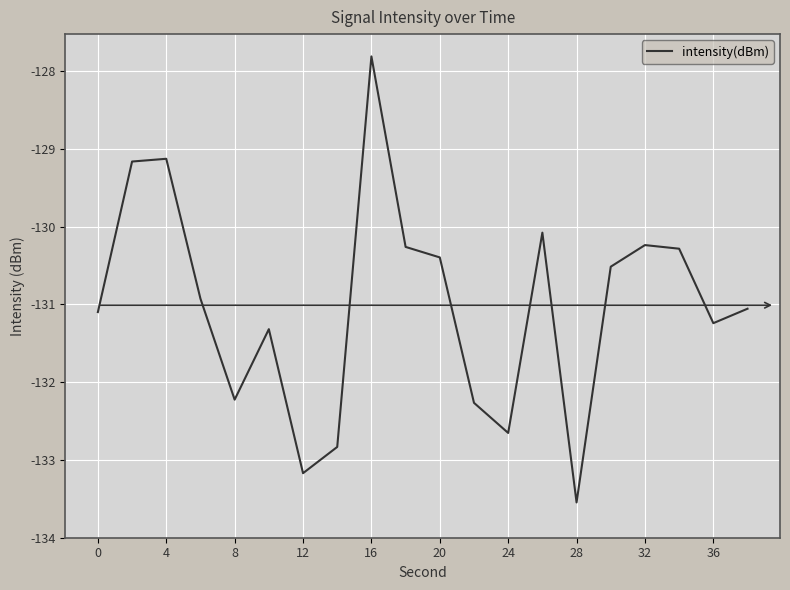

What is the smallest value displayed?

-133.5